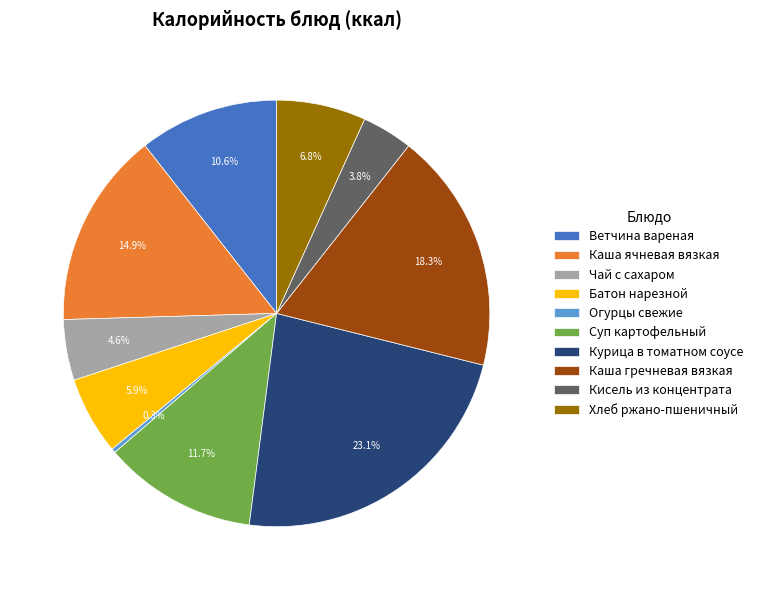

Is there a majority slice in this chart?

No